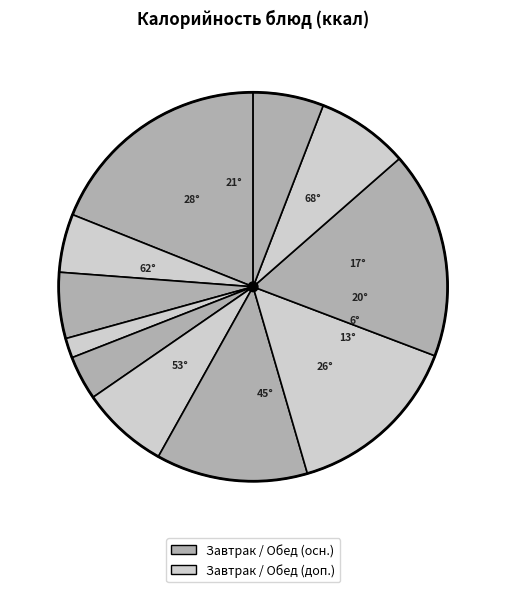

How many segments does this pie chart have?

11